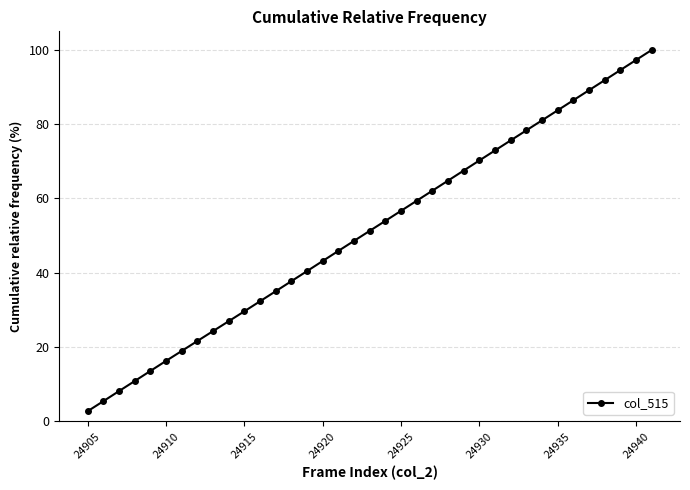

What is the minimum value shown in the chart?

2.7